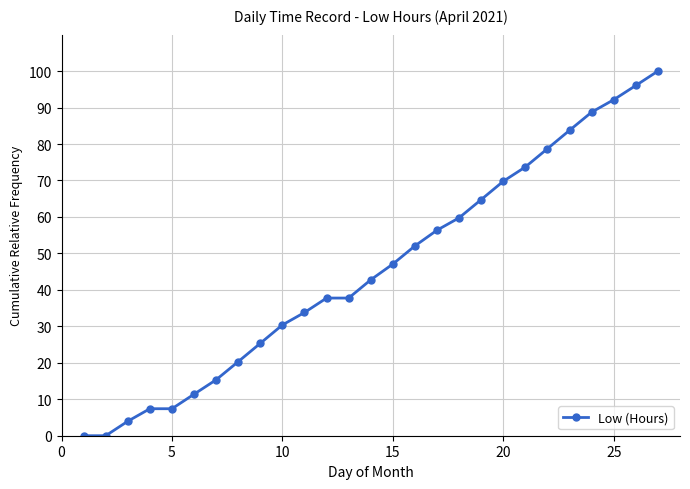

What is the sum of all values?

1236.6